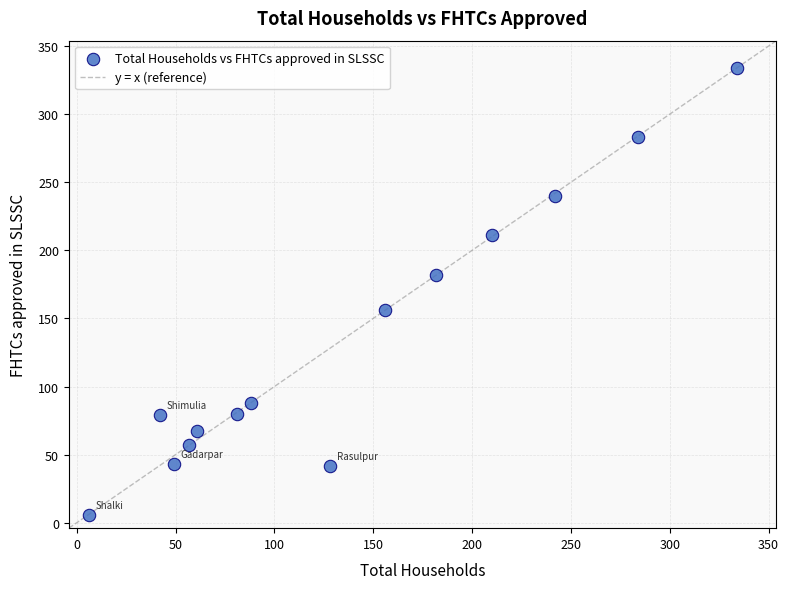

What is the range of Y values (max minus min)?

328